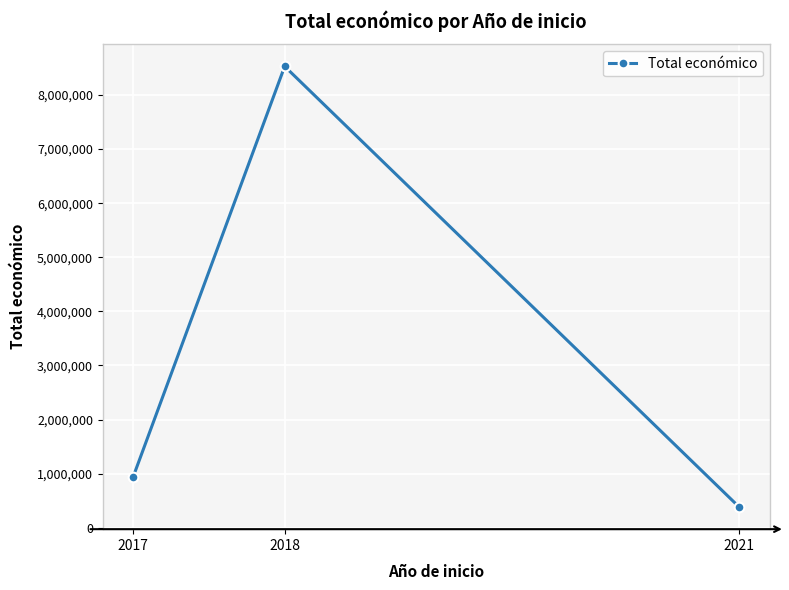

What is the minimum value shown in the chart?

380777